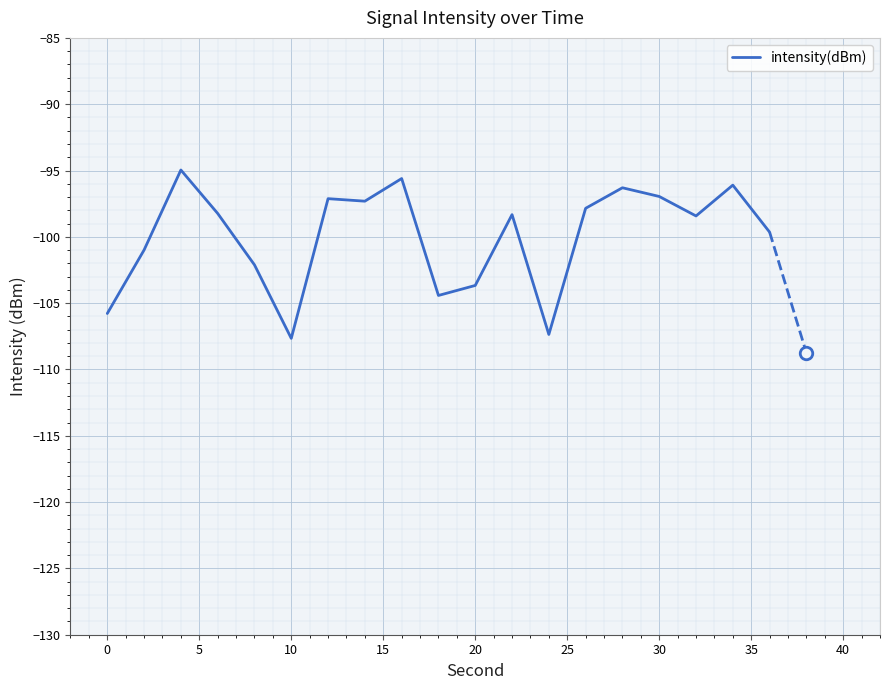

What is the difference between the maximum and minimum values?

12.7